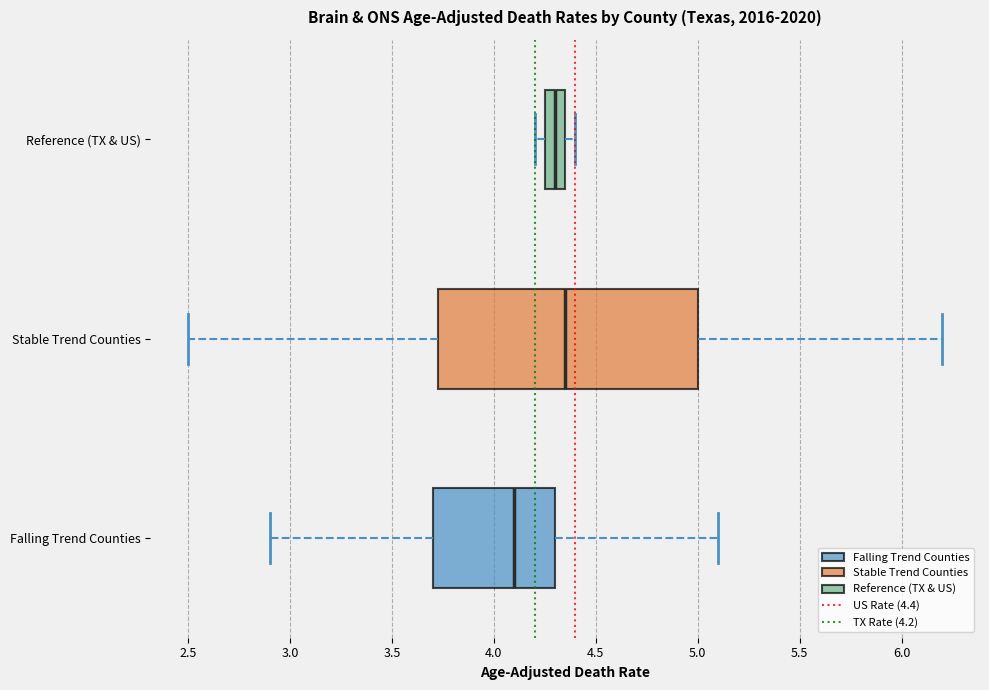

Where is the left edge of the box for Stable Trend Counties on the x-axis? The values are not printed on the chart, so give them approximately, as read against the axis.

3.75